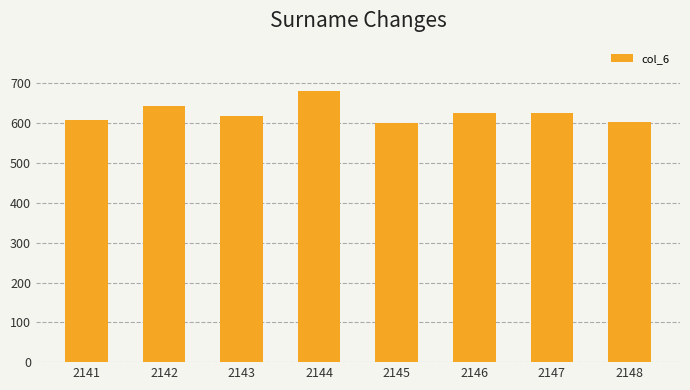

At which label does the data first exceed 626?

2142